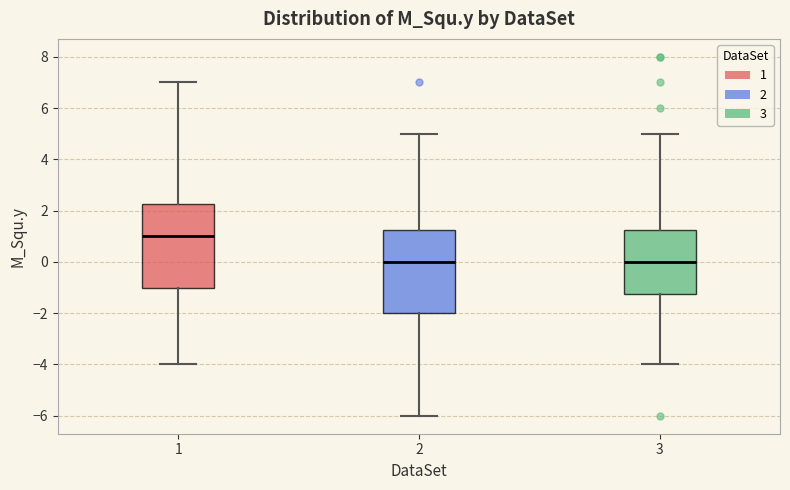

Which box has the highest median line?

1